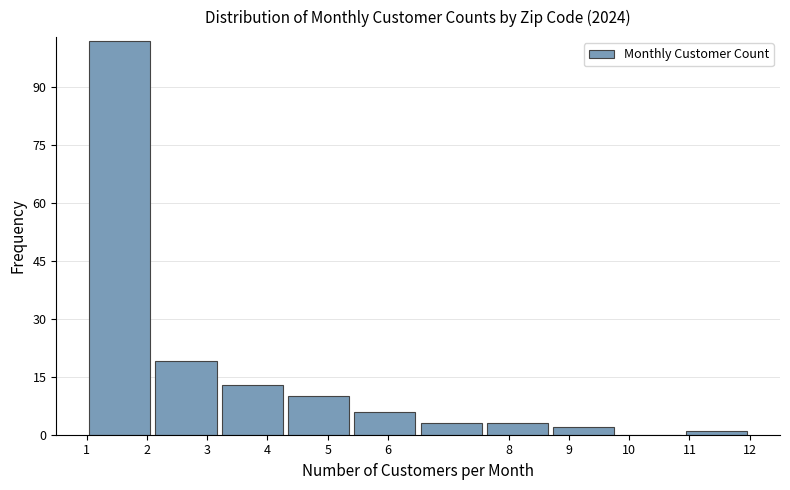

Reading left to right, transcribe this chart: for each bar, give the range it covers on the x-axis and its height. The values are not printed on the chart, so give them approximately, as read against the axis.

1.0 to 2.1: 102
2.1 to 3.2: 20
3.2 to 4.3: 14
4.3 to 5.4: 10
5.4 to 6.5: 6
6.5 to 7.6: 4
7.6 to 8.7: 4
8.7 to 9.8: 2
9.8 to 10.9: 0
10.9 to 12.0: under 2